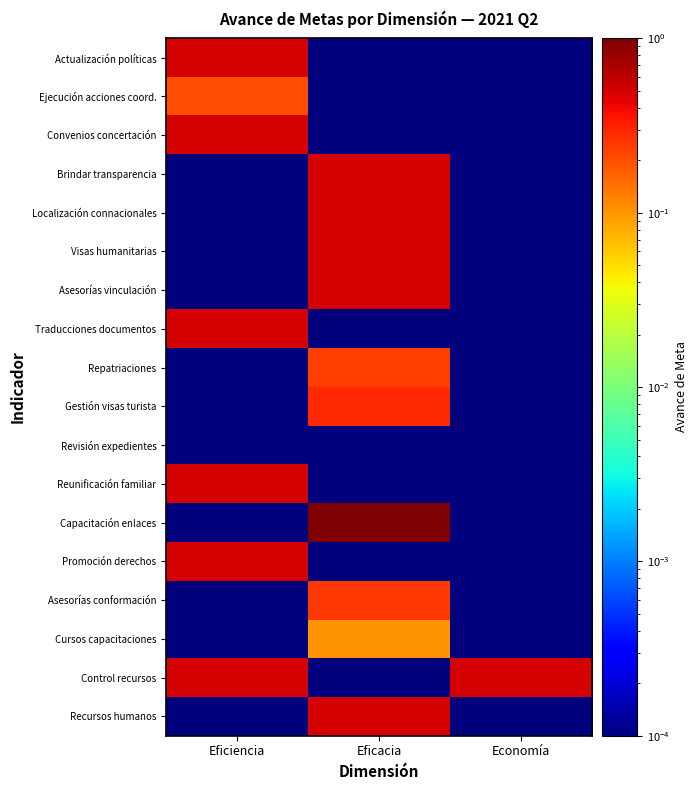

Rank the series at Economía from lowest to highest value.

Actualización políticas, Ejecución acciones coord., Convenios concertación, Brindar transparencia, Localización connacionales, Visas humanitarias, Asesorías vinculación, Traducciones documentos, Repatriaciones, Gestión visas turista, Revisión expedientes, Reunificación familiar, Capacitación enlaces, Promoción derechos, Asesorías conformación, Cursos capacitaciones, Recursos humanos, Control recursos